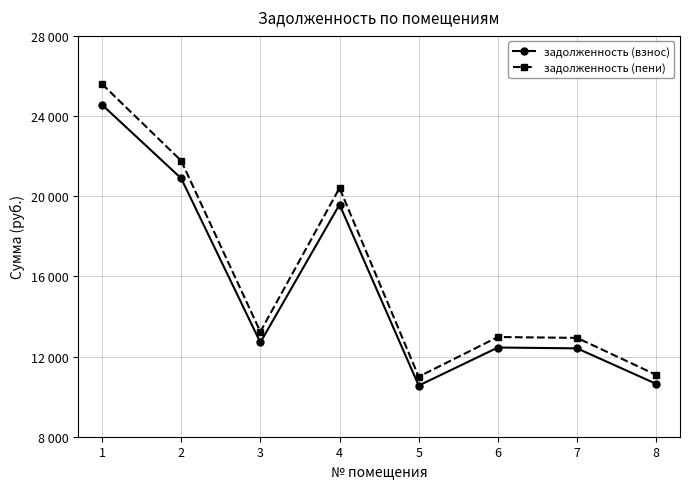

At which category is the sum across all series the highest?

1